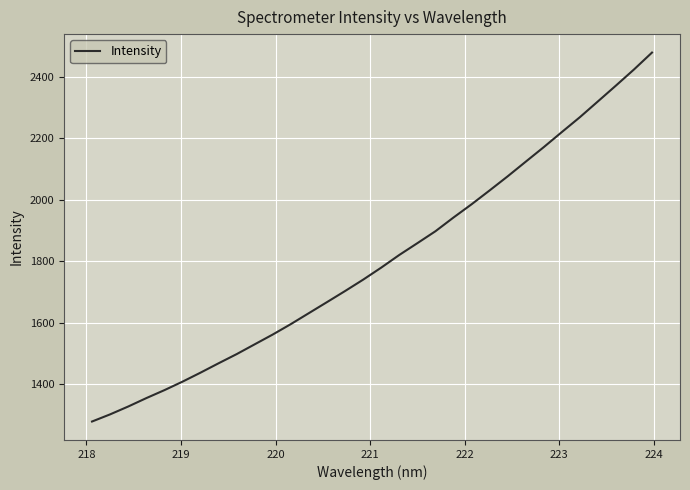

What is the difference between the maximum and minimum values?

1199.2